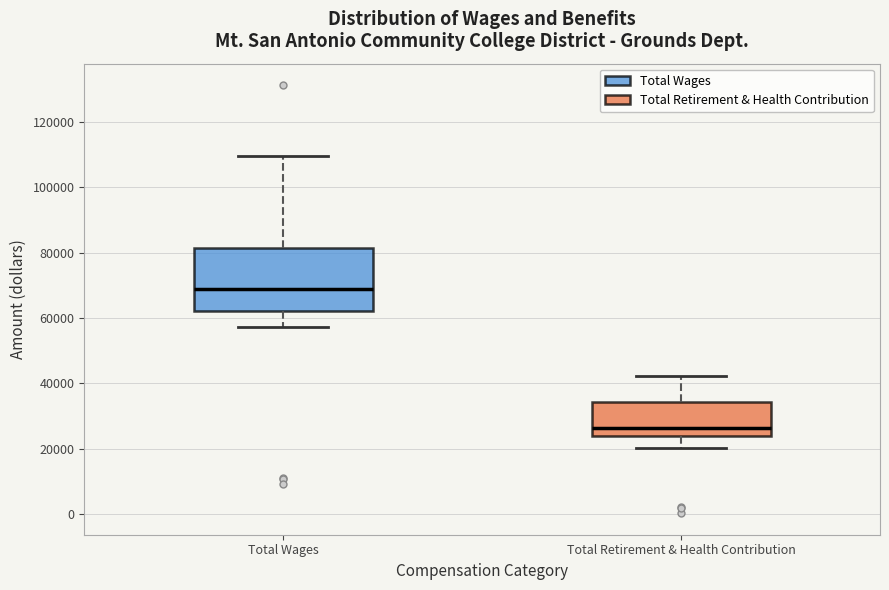

Where is the upper edge of the box for Total Wages on the y-axis? The values are not printed on the chart, so give them approximately, as read against the axis.

82000